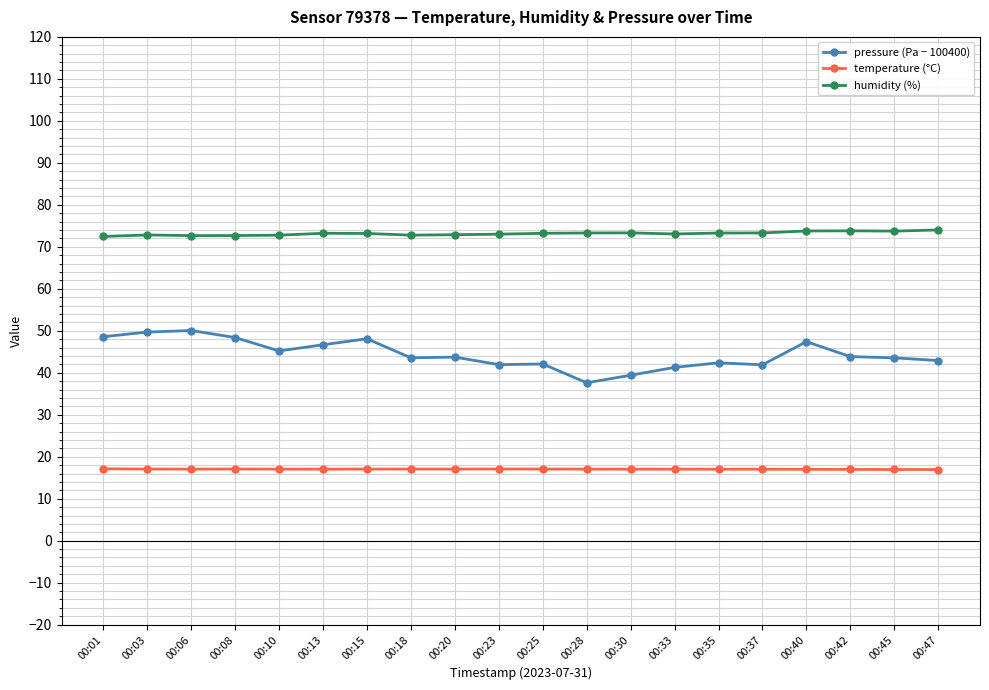

What is the value of the temperature (°C) point at the 8th from the left?

17.1